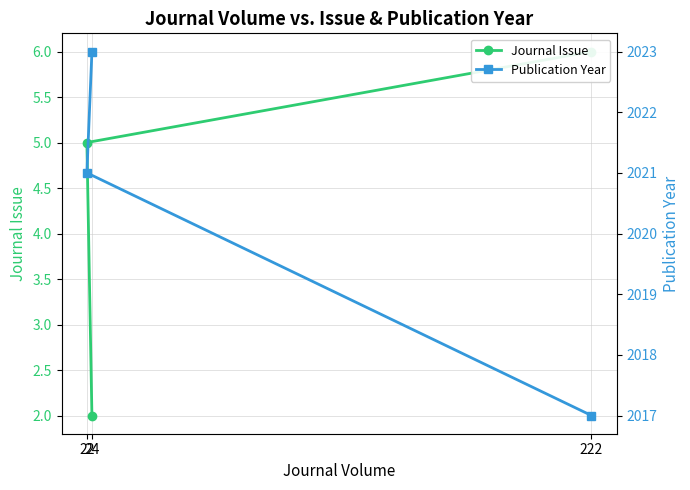

What is the maximum value for Publication Year?

2023